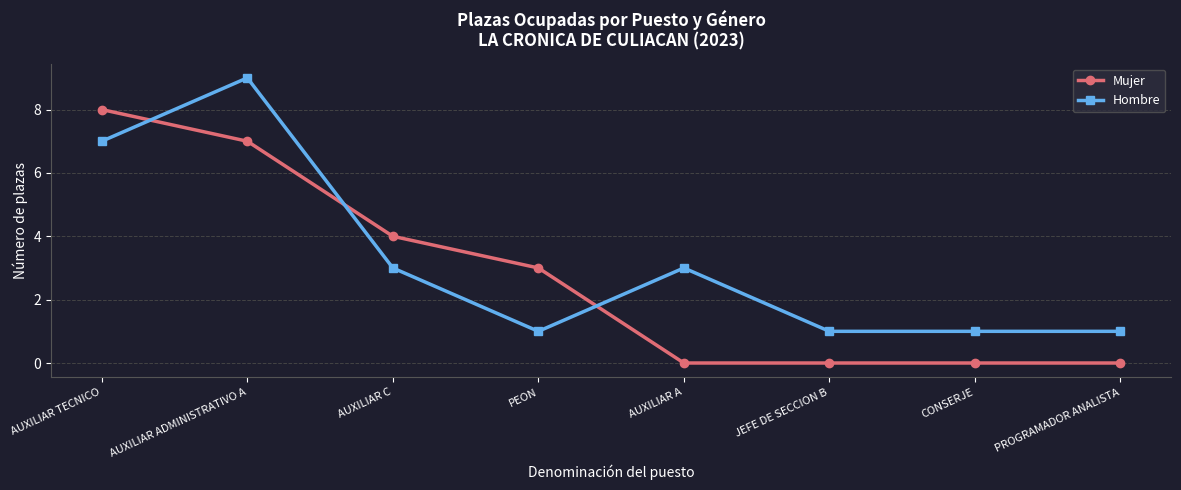

True or false: Hombre and Mujer intersect in this chart.

True